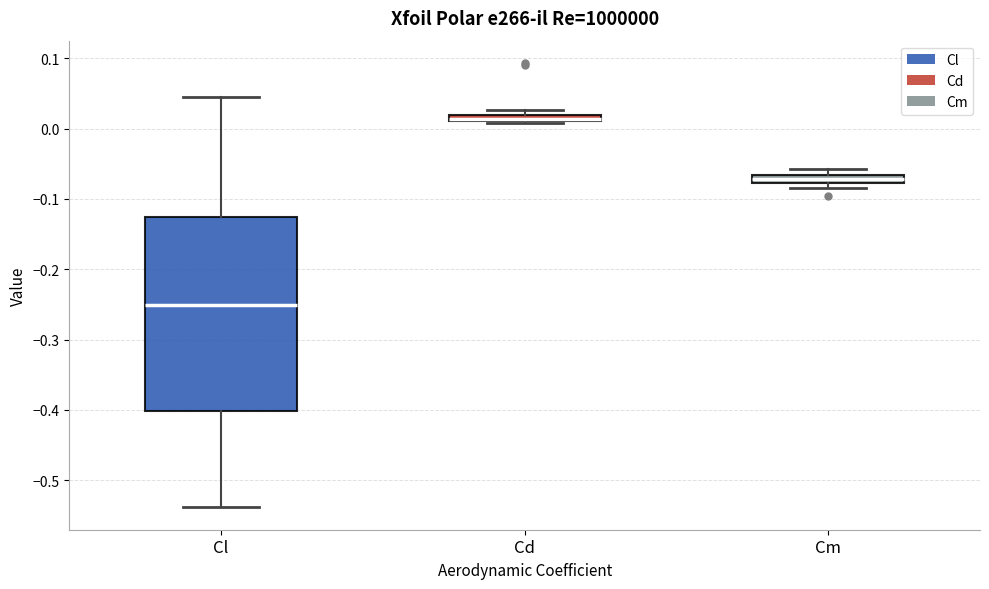

Which box is the tallest, from its lower edge to its upper edge?

Cl